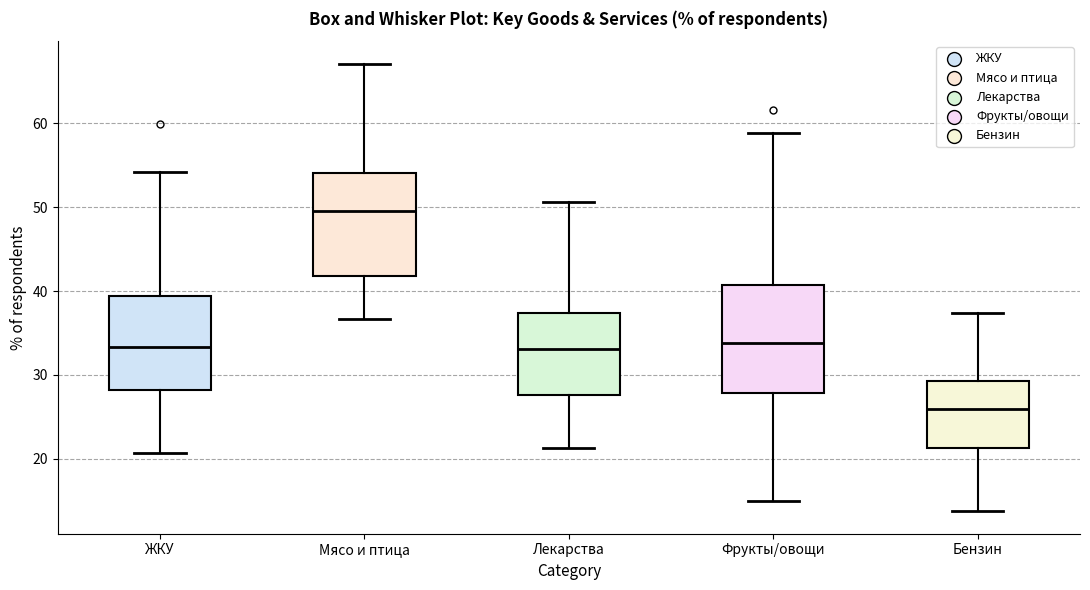

Reading left to right, transcribe this box plot: for each box, give where its median line is, the range the box spans, and where its two whiskers end, as read against the y-axis. The values are not printed on the chart, so give them approximately, as read against the axis.

ЖКУ: median 33, box 28 to 39, whiskers 21 to 54
Мясо и птица: median 50, box 42 to 54, whiskers 37 to 67
Лекарства: median 33, box 28 to 37, whiskers 21 to 51
Фрукты/овощи: median 34, box 28 to 41, whiskers 15 to 59
Бензин: median 26, box 21 to 29, whiskers 14 to 37